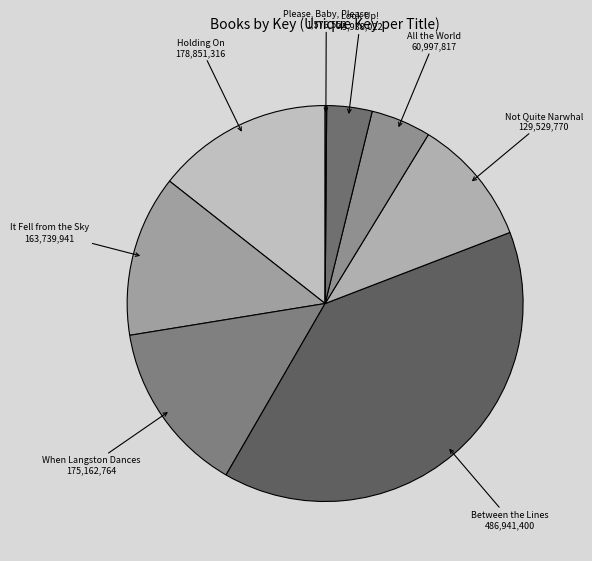

Is there a majority slice in this chart?

No